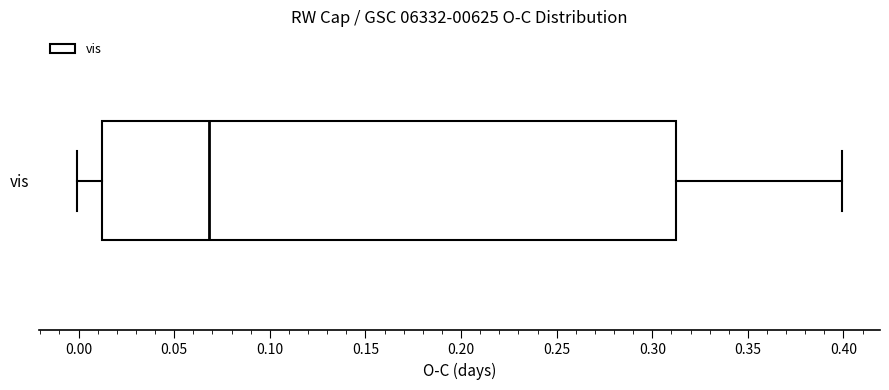

Where does the right whisker of the box for vis end on the x-axis? The values are not printed on the chart, so give them approximately, as read against the axis.

0.40